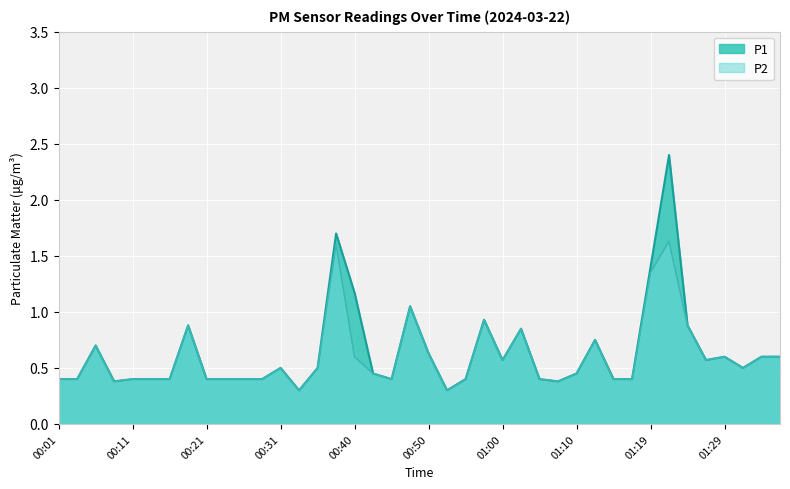

What is the sum of all P2 values?

24.1